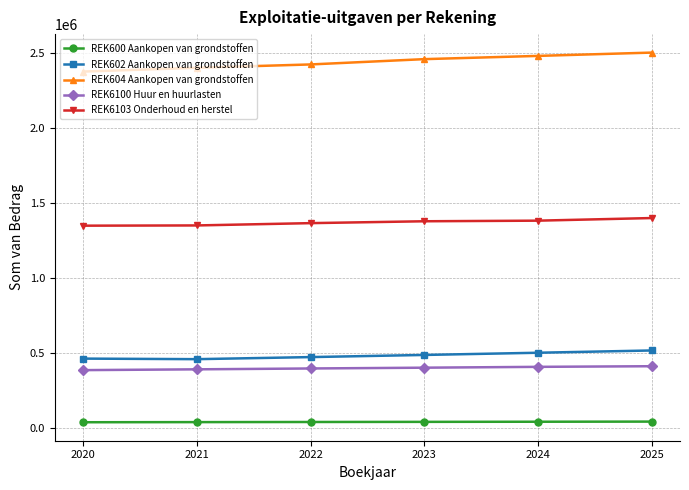

What is the sum of all REK6103 Onderhoud en herstel values?

8227440.0